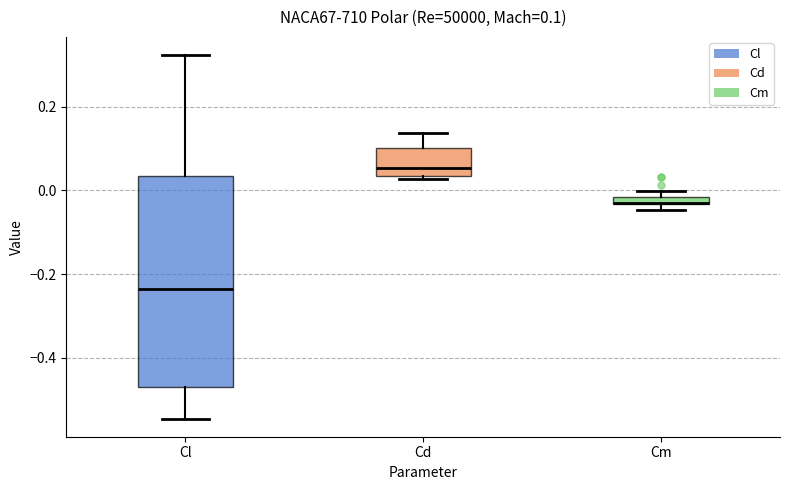

Comparing the boxes themselves (not the whiskers), which one is the tallest?

Cl